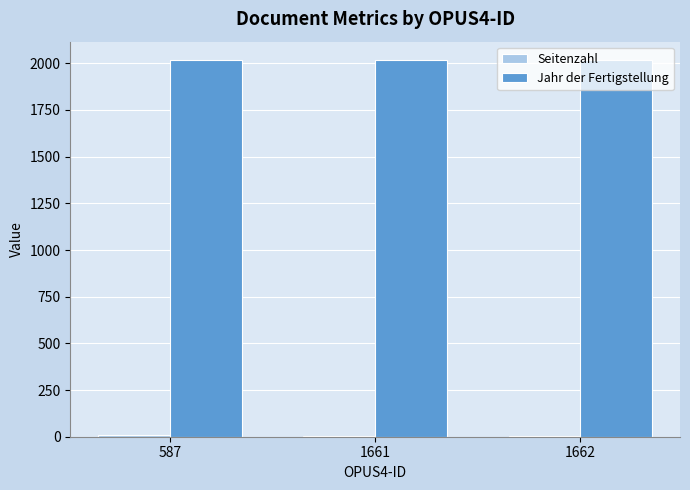

True or false: Jahr der Fertigstellung has a value of 2015 at 1662.

True